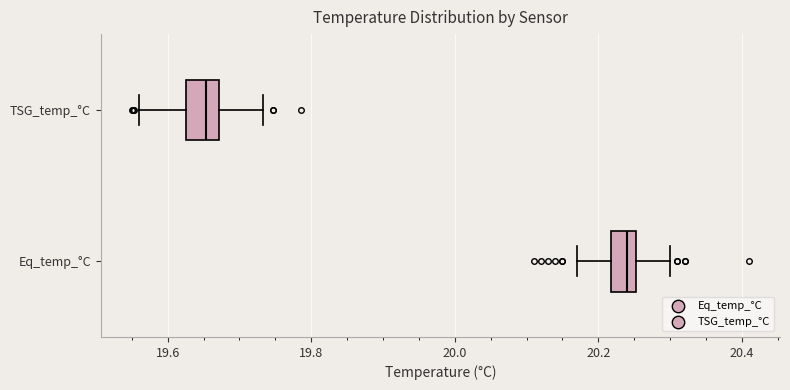

Which box has the furthest to the right median line?

Eq_temp_°C